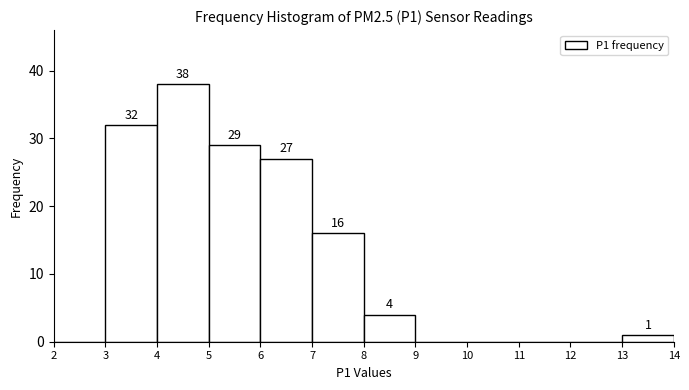

Which range on the x-axis has the tallest bar?

4 to 5